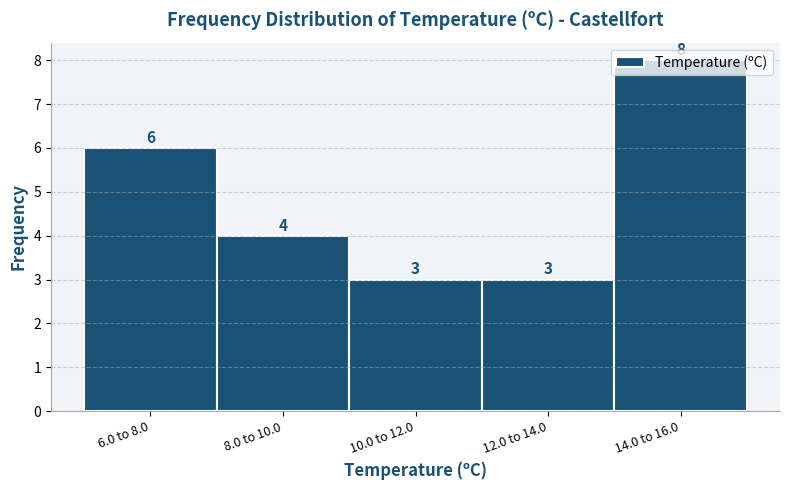

Which label corresponds to the largest value in the chart?

14.0 to 16.0